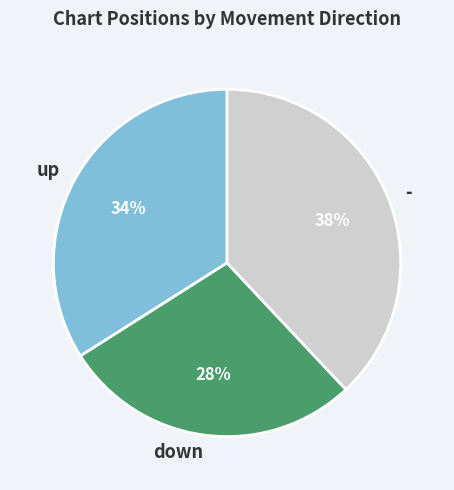

To the nearest percent, what portion does down represent?

28%